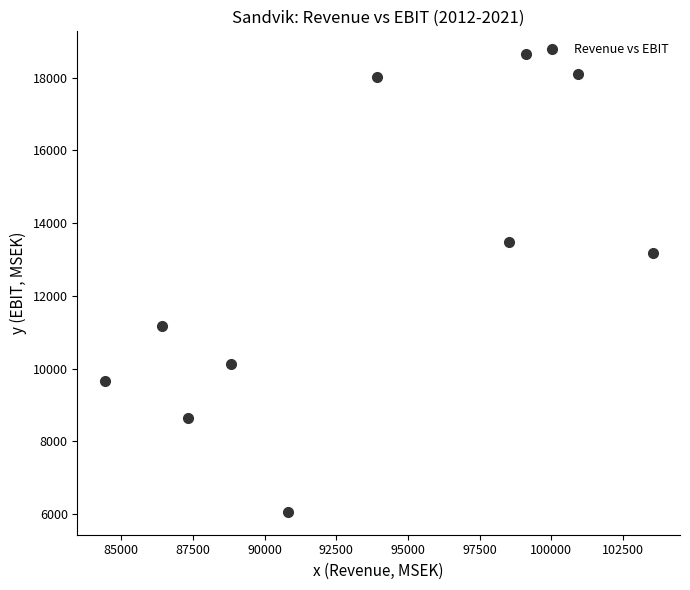

What Y value in the scatter plot is closest to 12353?

13182